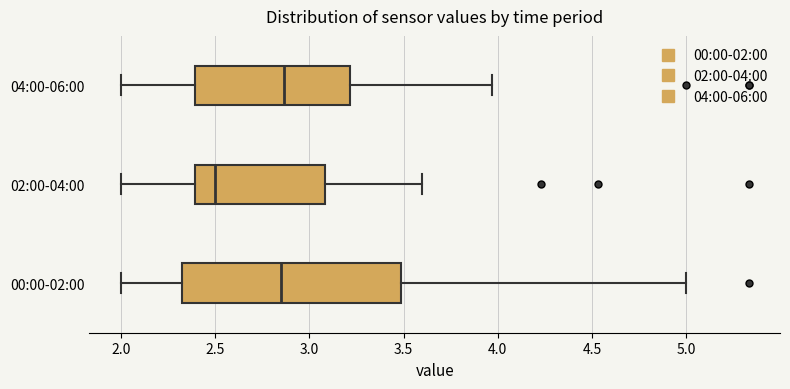

Reading bottom to top, transcribe this box plot: for each box, give where its median line is, the range the box spans, and where its two whiskers end, as read against the x-axis. The values are not printed on the chart, so give them approximately, as read against the axis.

00:00-02:00: median 2.85, box 2.30 to 3.50, whiskers 2.00 to 5.00
02:00-04:00: median 2.50, box 2.40 to 3.10, whiskers 2.00 to 3.60
04:00-06:00: median 2.85, box 2.40 to 3.20, whiskers 2.00 to 3.95